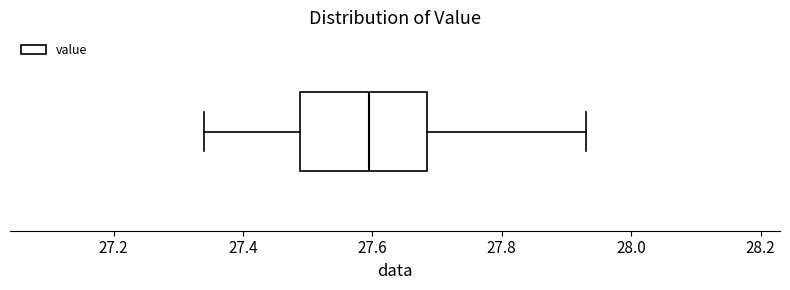

Transcribe this box plot: give where the median line is, the range the box spans, and where the two whiskers end, as read against the x-axis. The values are not printed on the chart, so give them approximately, as read against the axis.

median 27.60, box 27.48 to 27.68, whiskers 27.34 to 27.94